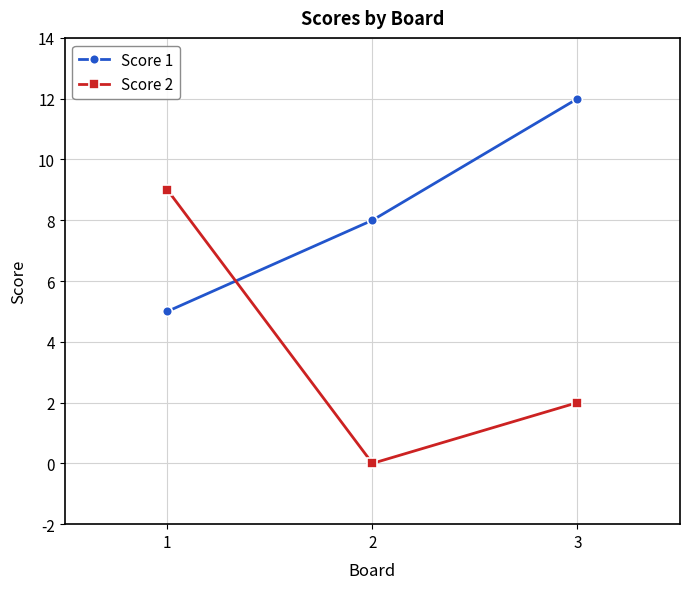

How many values in Score 2 are above zero?

2